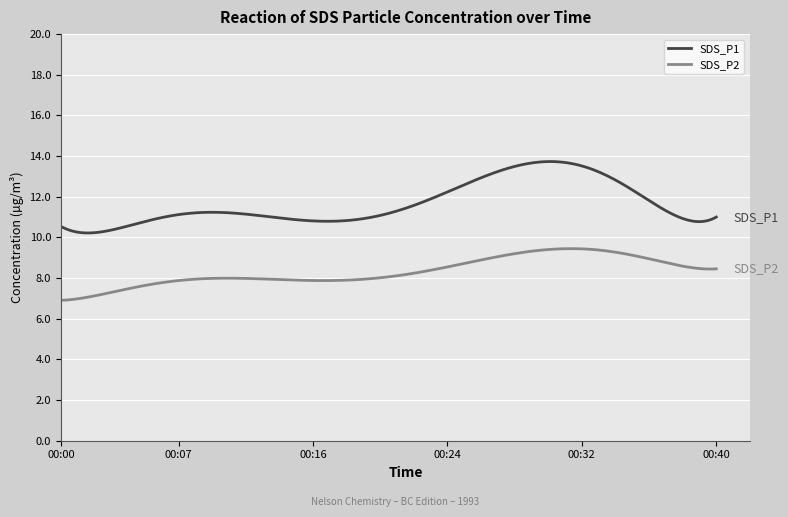

Which series has the widest spread of values?

SDS_P1